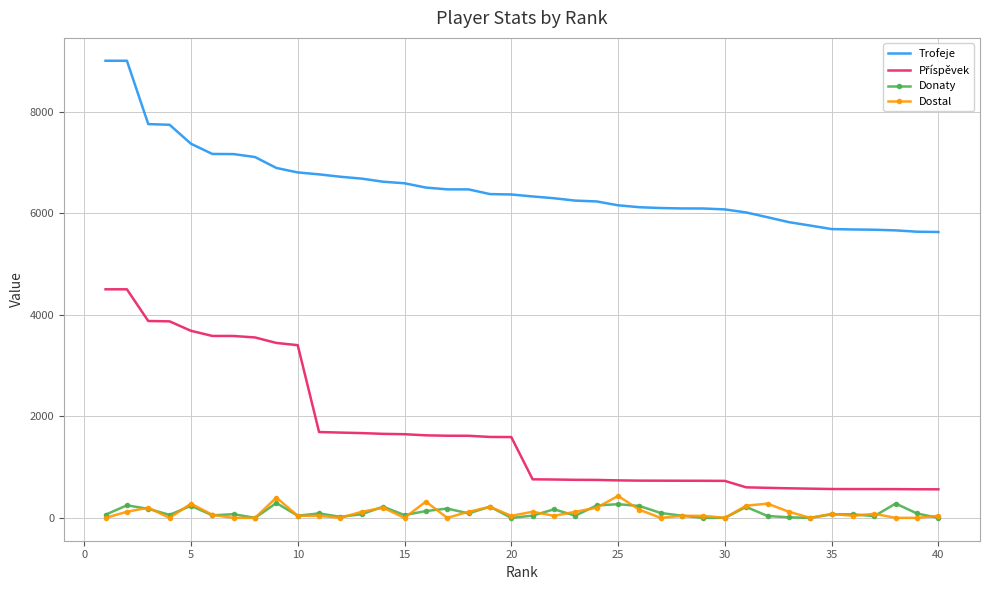

Which series has the largest total across all categories?

Trofeje